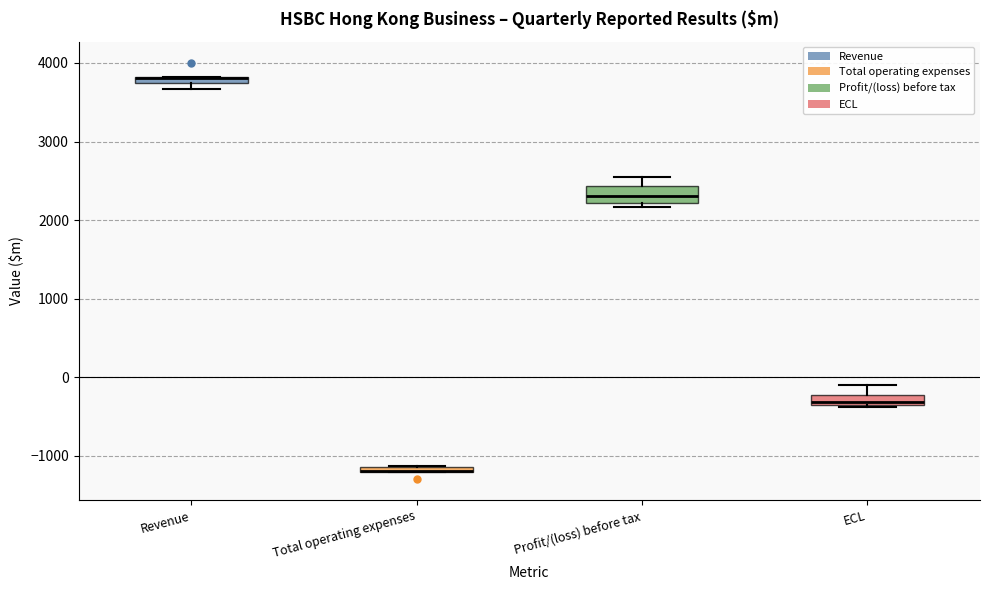

Where is the upper edge of the box for ECL on the y-axis? The values are not printed on the chart, so give them approximately, as read against the axis.

-200